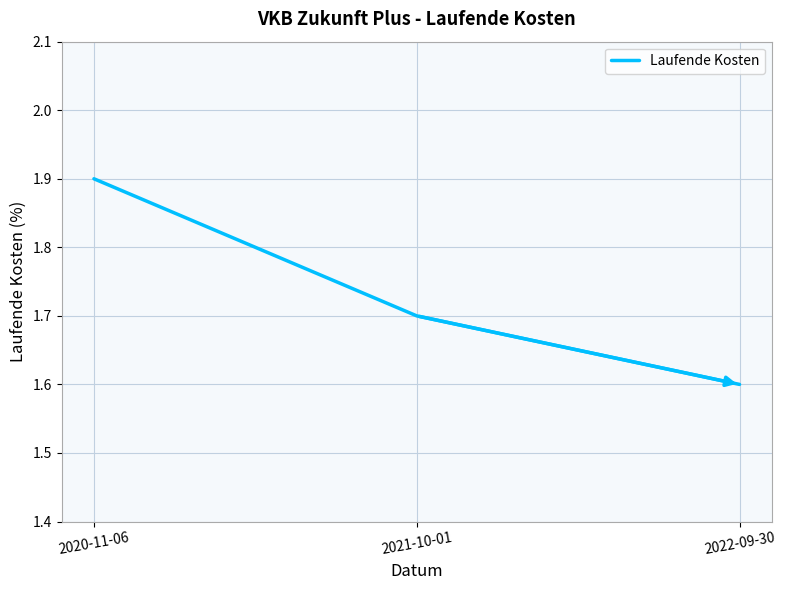

Where is the data nearest to the value 1?

2022-09-30